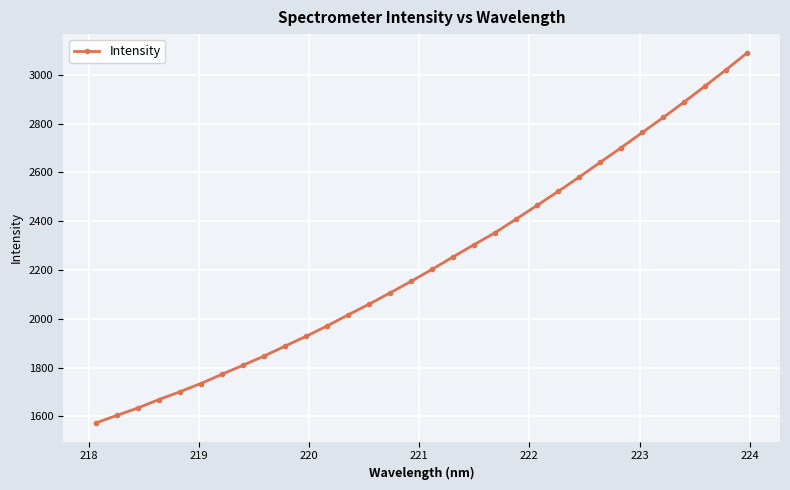

What is the minimum value shown in the chart?

1572.3